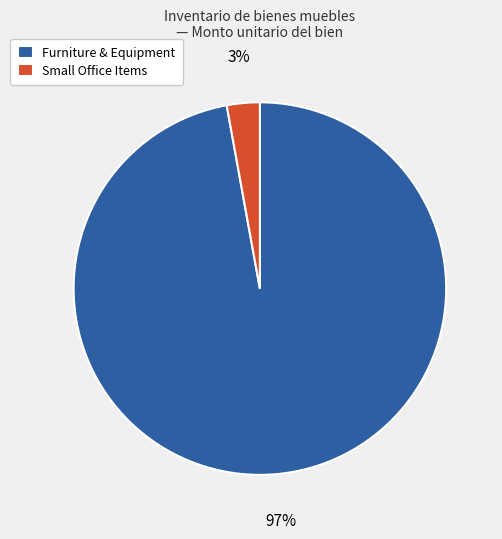

Do Small Office Items and Furniture & Equipment together represent more than half of the pie?

Yes